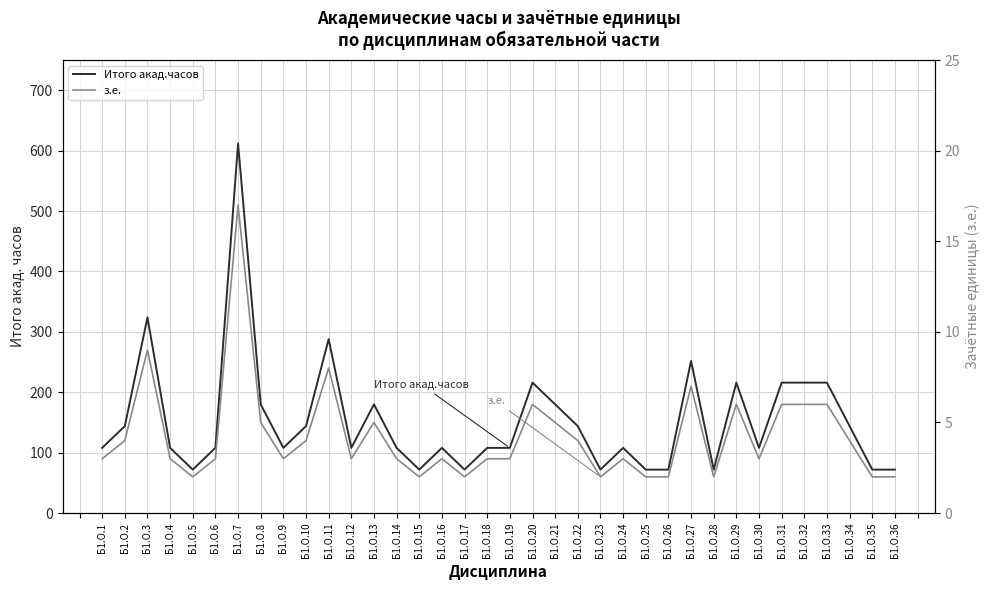

What is the difference between the з.е. values at Б1.О.20 and Б1.О.35?

4